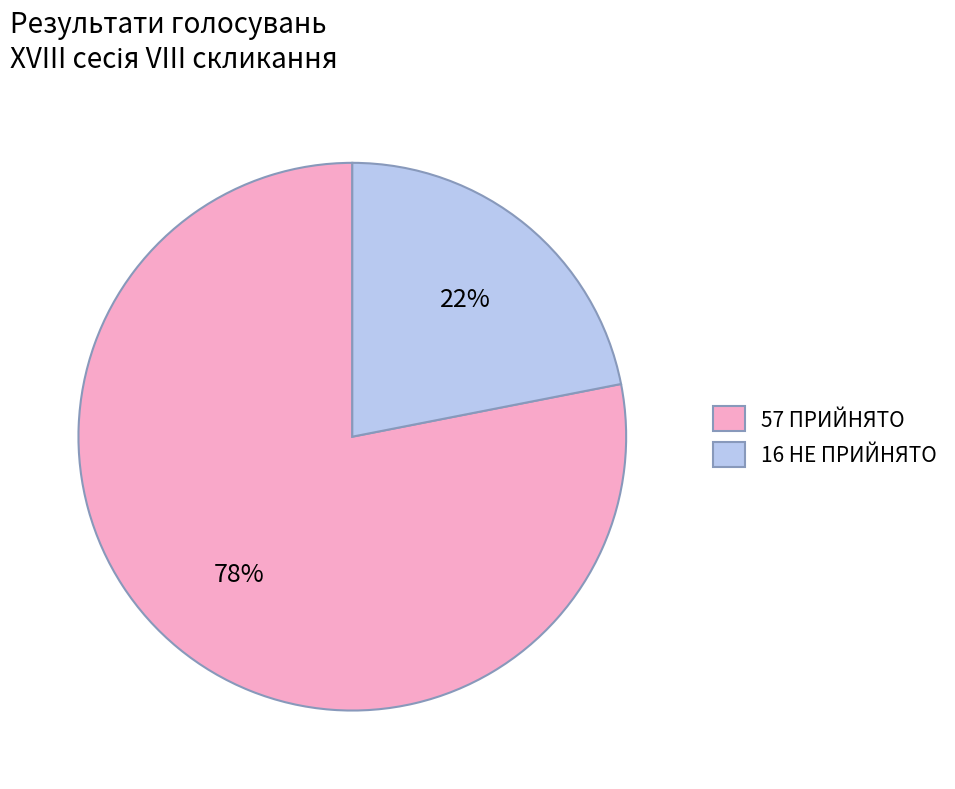

Which has a higher value, 16 НЕ ПРИЙНЯТО or 57 ПРИЙНЯТО?

57 ПРИЙНЯТО